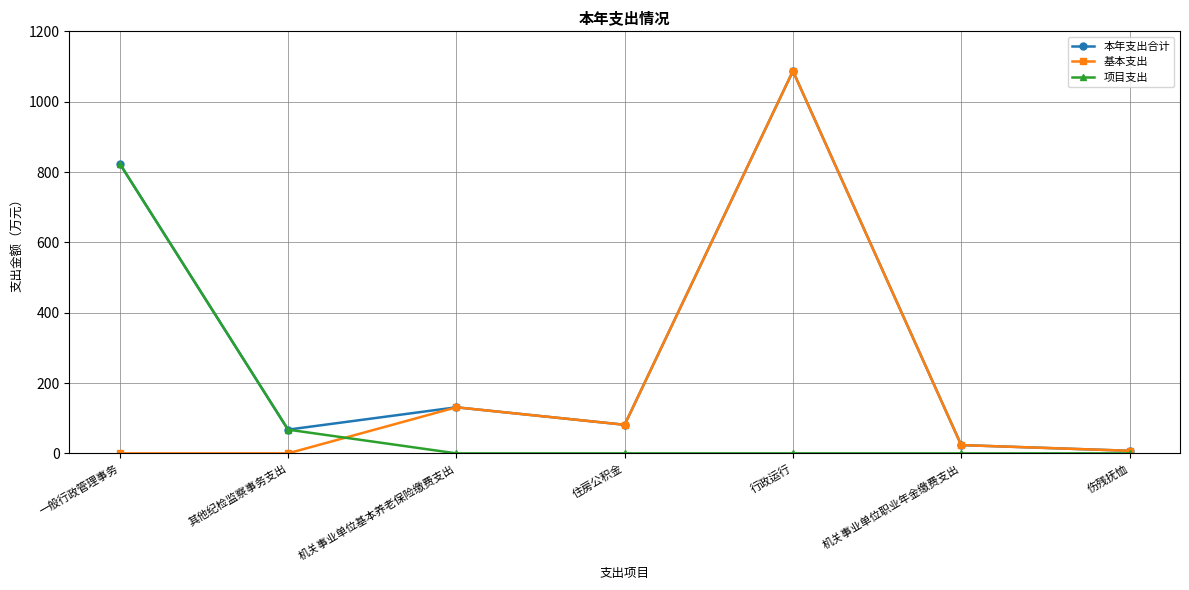

Is the value of 本年支出合计 at 行政运行 greater than the value of 项目支出 at 行政运行?

Yes